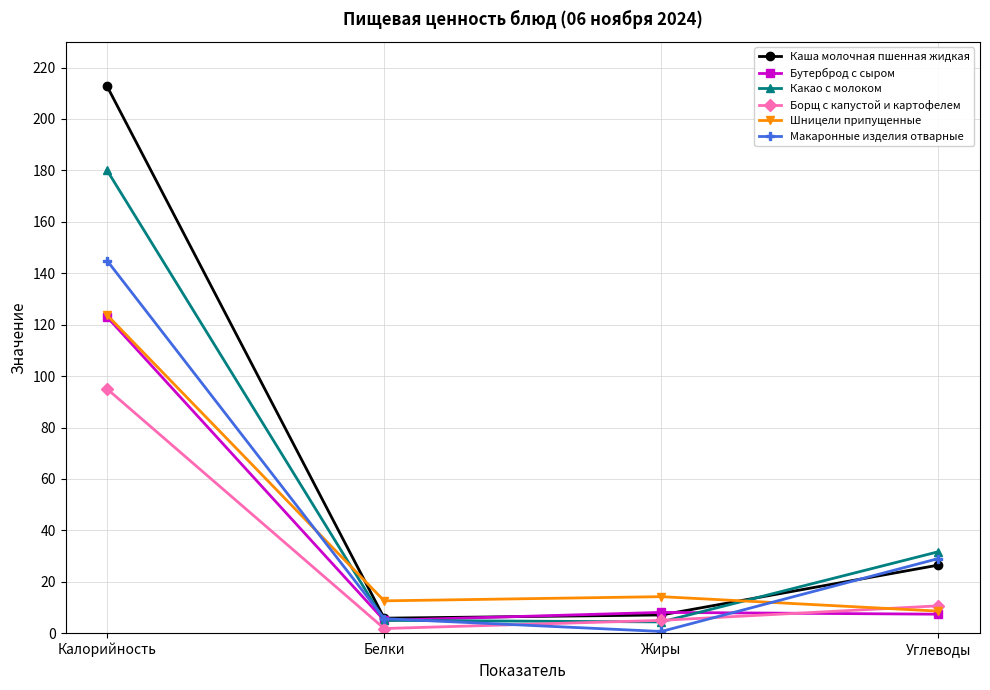

What are all the series names shown in the legend?

Каша молочная пшенная жидкая, Бутерброд с сыром, Какао с молоком, Борщ с капустой и картофелем, Шницели припущенные, Макаронные изделия отварные